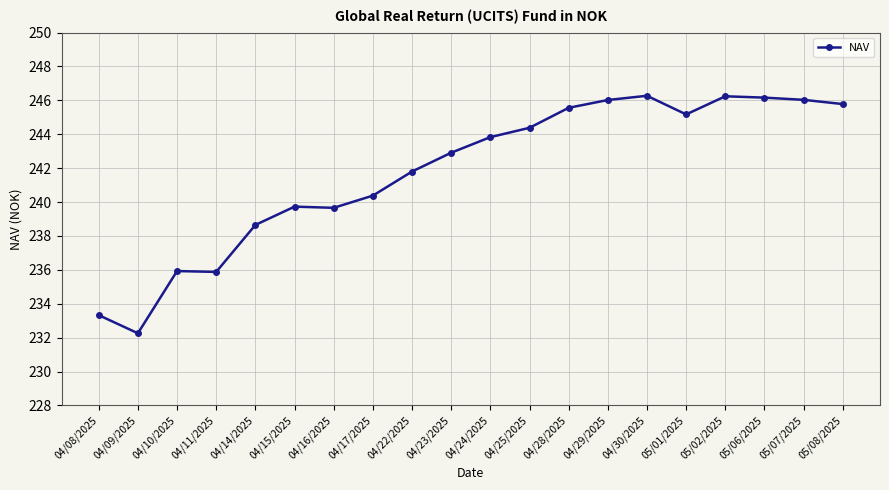

What is the value of the 14th point from the left?

246.0